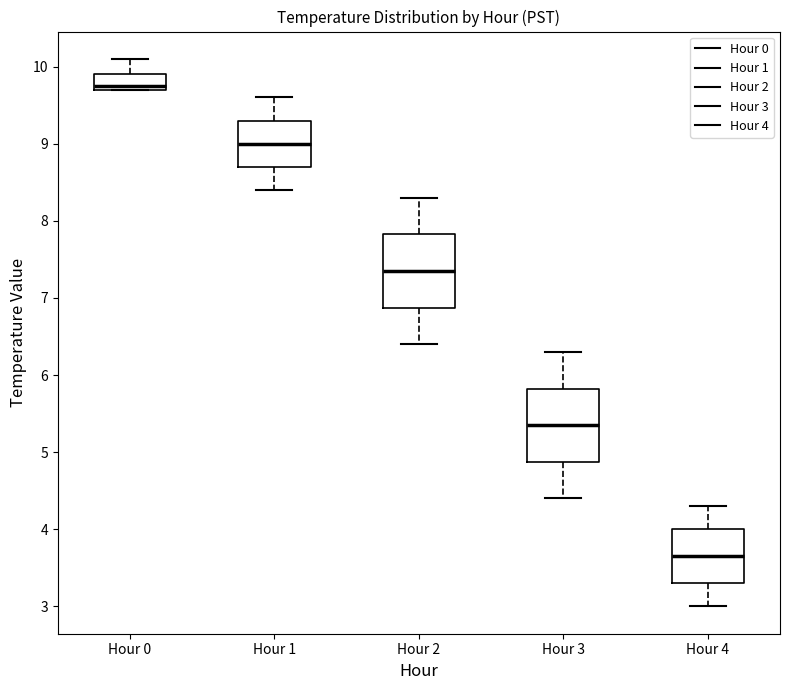

Which box has the lowest median line?

Hour 4